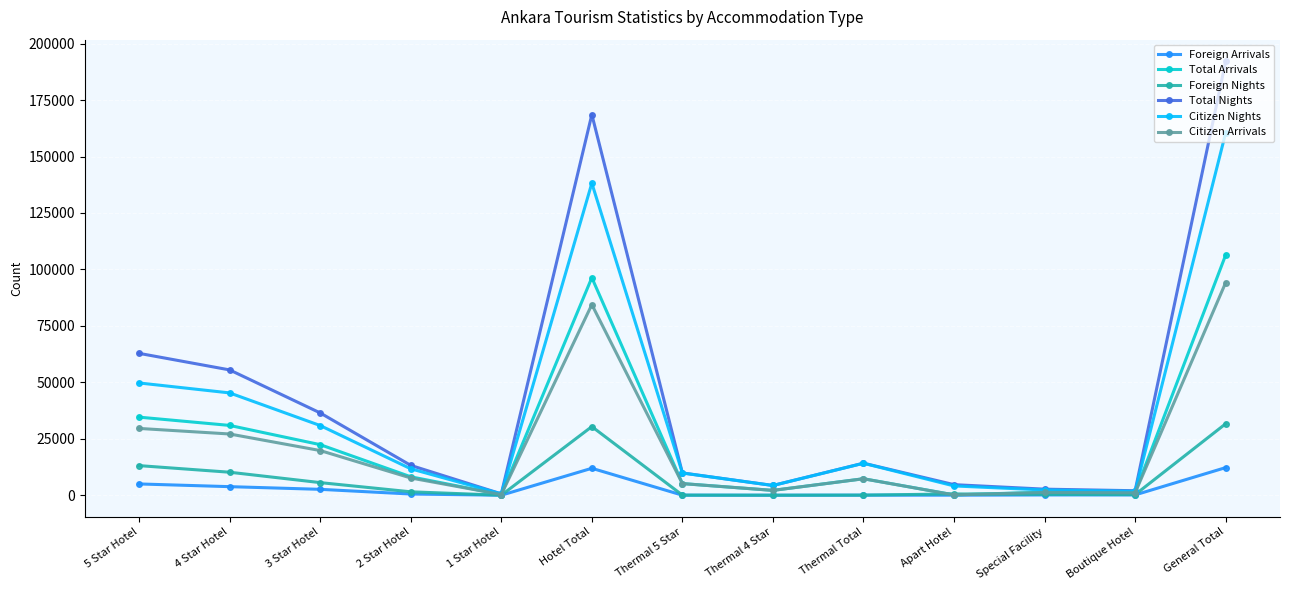

At which label does Citizen Nights first exceed 11708?

5 Star Hotel